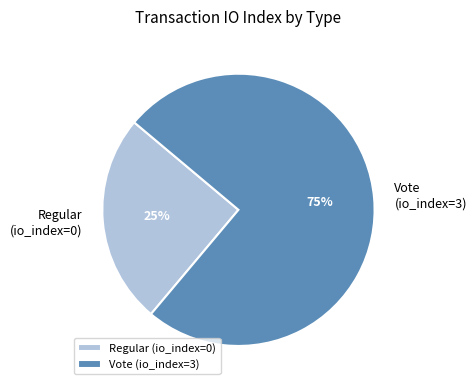

To the nearest percent, what portion does Vote (io_index=3) represent?

75%